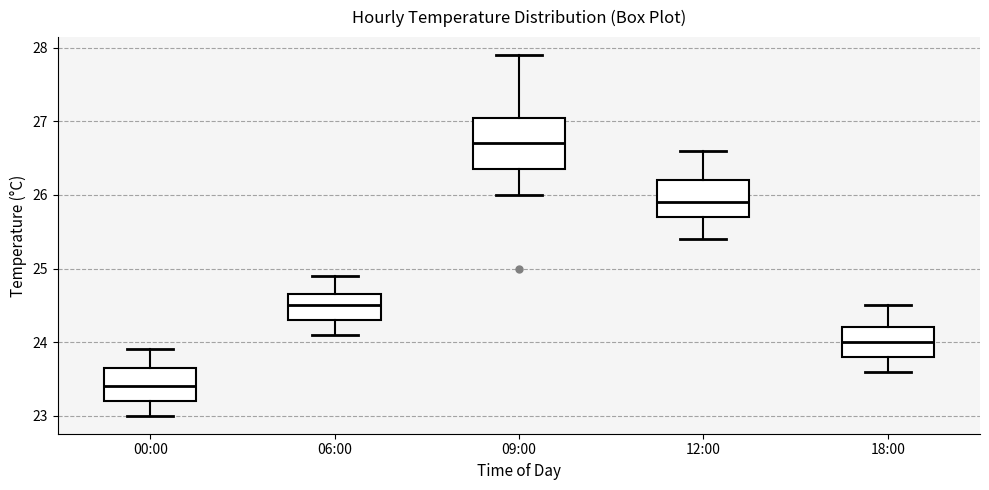

Which box's median line is the lowest?

00:00